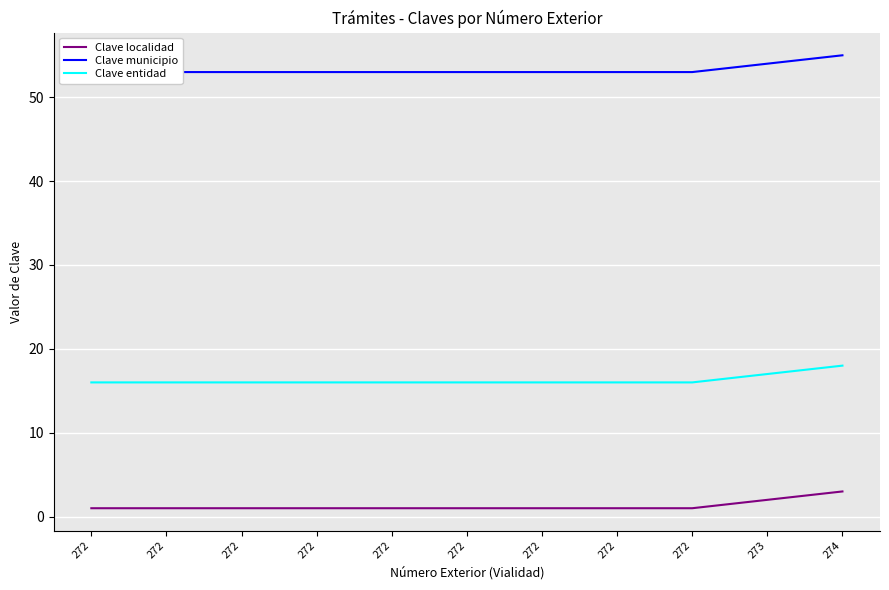

True or false: Clave municipio has more than 0 points higher than both neighbors.

False